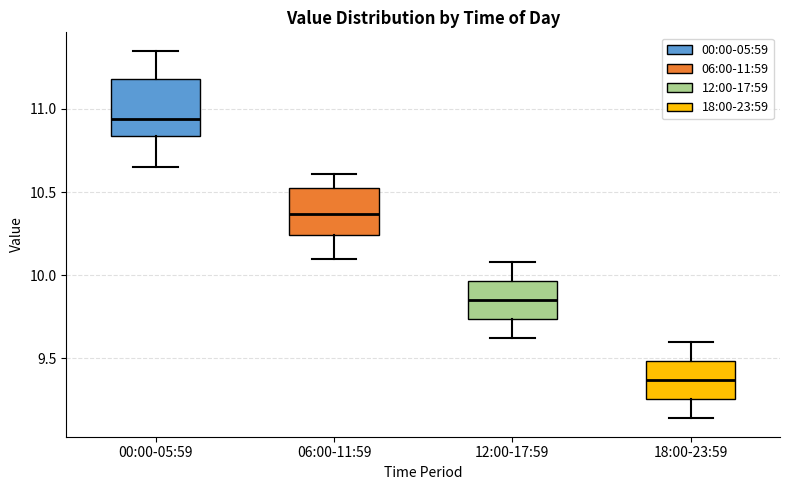

Where does the lower whisker of the box for 00:00-05:59 end on the y-axis? The values are not printed on the chart, so give them approximately, as read against the axis.

10.65